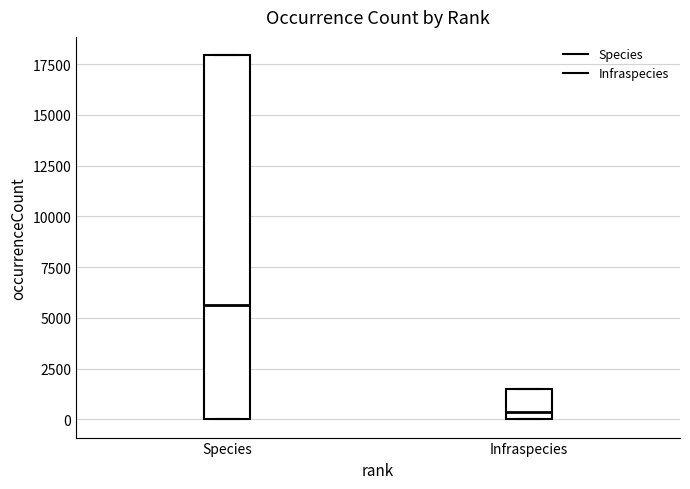

Reading left to right, transcribe this box plot: for each box, give where its median line is, the range the box spans, and where its two whiskers end, as read against the y-axis. The values are not printed on the chart, so give them approximately, as read against the axis.

Species: median 5500, box 0 to 18000, whiskers 0 to 18000
Infraspecies: median 500, box 0 to 1500, whiskers 0 to 1500